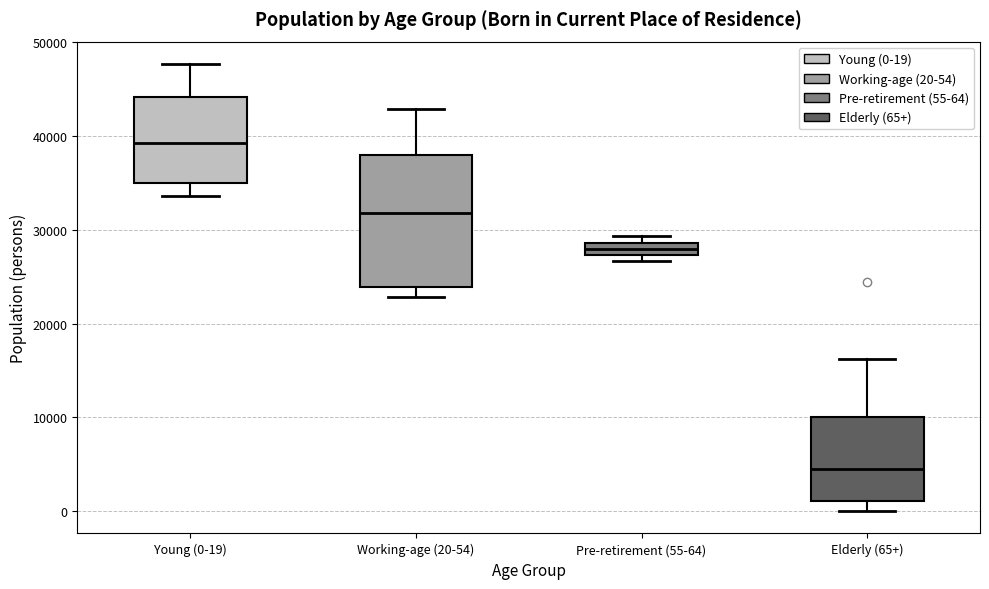

Where does the upper whisker of the box for Elderly (65+) end on the y-axis? The values are not printed on the chart, so give them approximately, as read against the axis.

16000